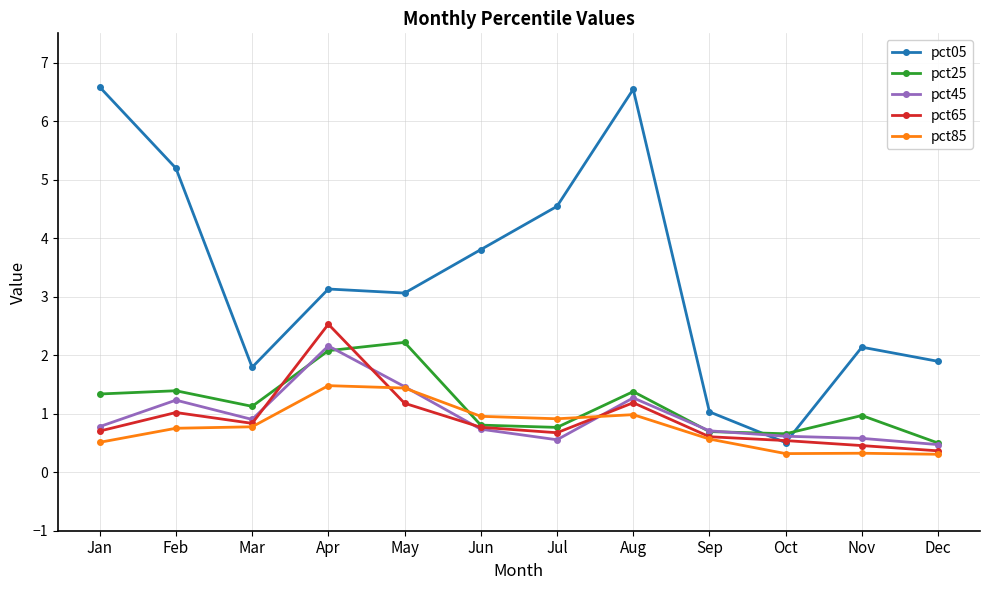

Does the chart display data point markers on the line(s)?

Yes